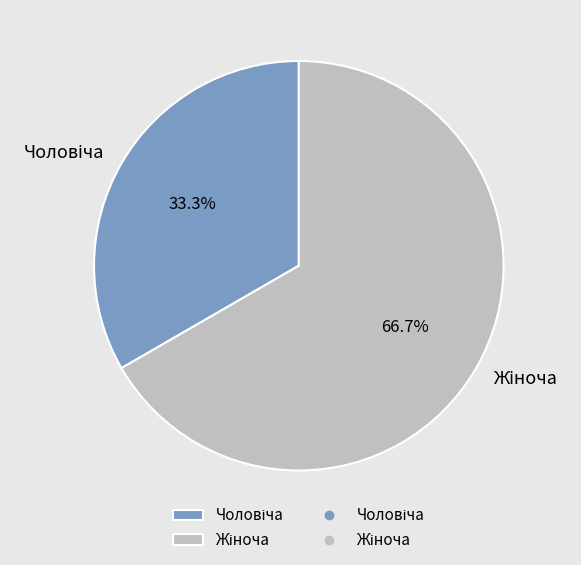

Does any single category account for the majority?

Yes